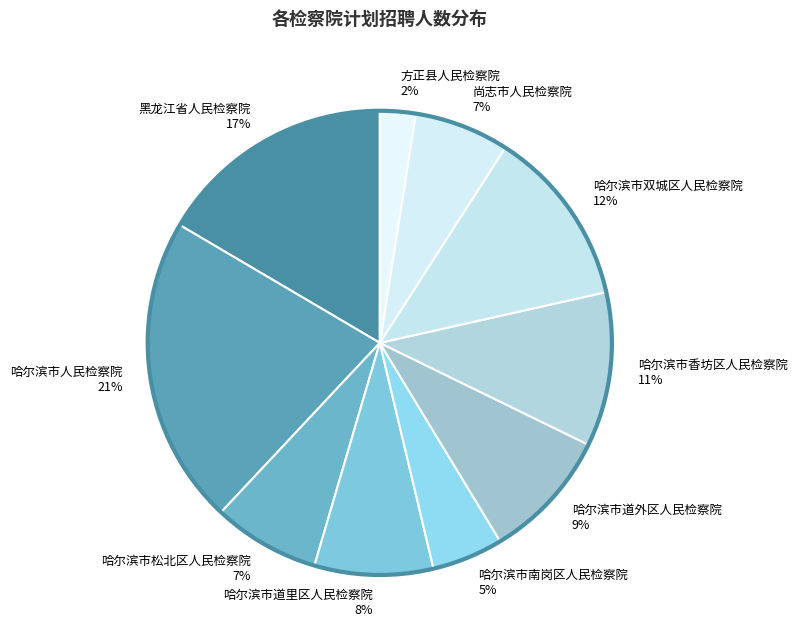

Do 黑龙江省人民检察院 17% and 哈尔滨市双城区人民检察院 12% together represent more than half of the pie?

No